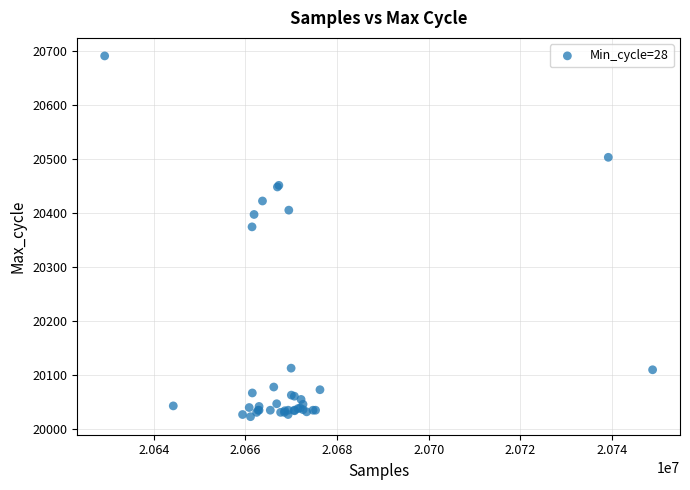

What Y value in the scatter plot is closest to 20356?

20374